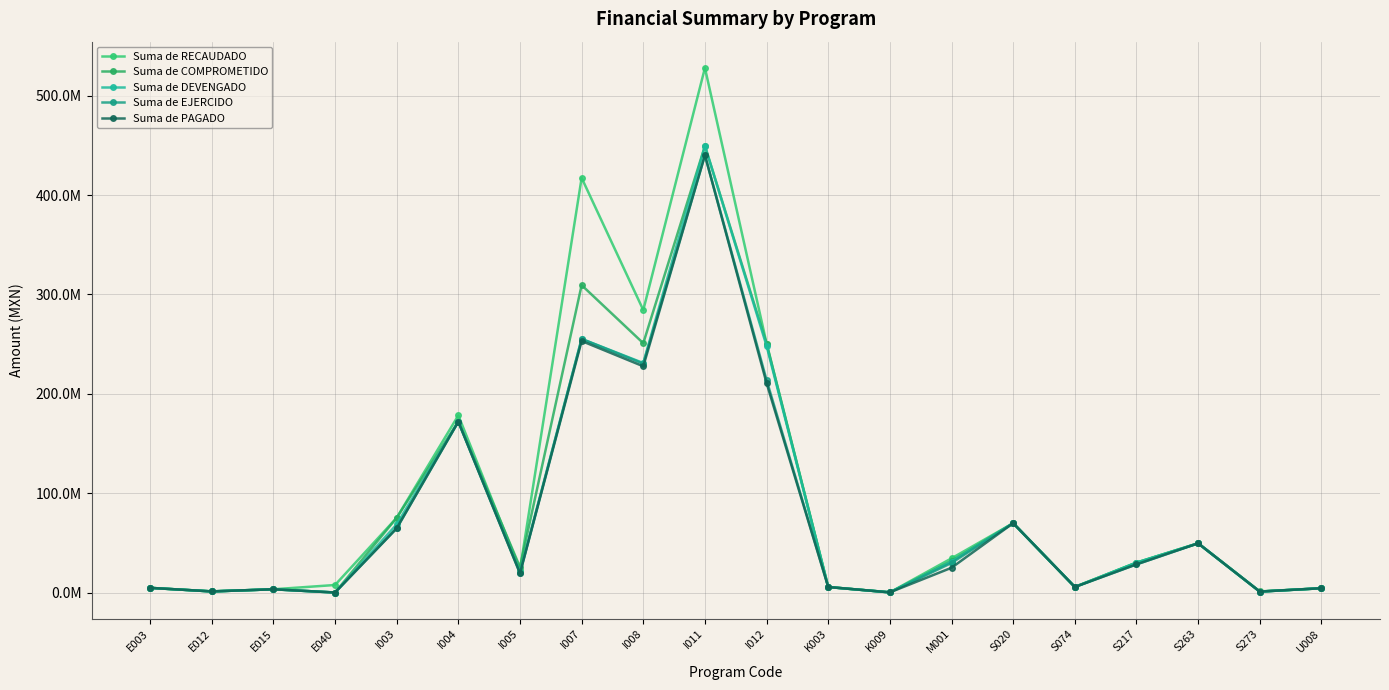

Rank the series at U008 from highest to lowest value.

Suma de RECAUDADO, Suma de COMPROMETIDO, Suma de DEVENGADO, Suma de EJERCIDO, Suma de PAGADO